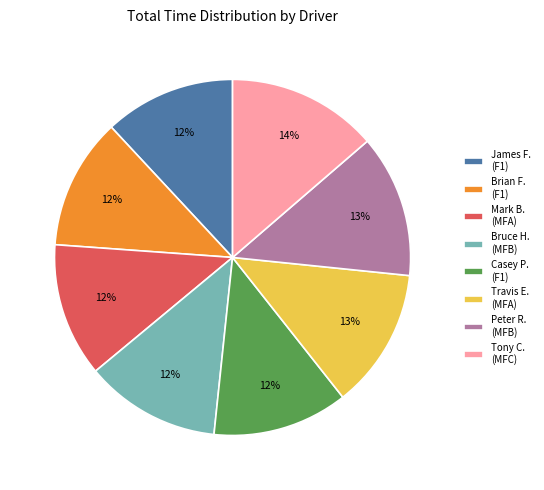

Count the number of slices in the pie.

8